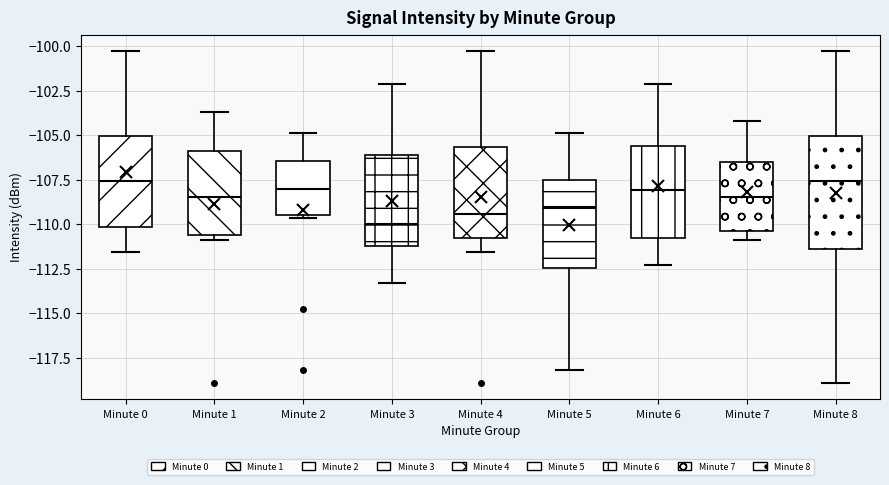

Reading left to right, read every box against the y-axis: the position of its median line, the range the box covers, and the ends of its whiskers. The values are not printed on the chart, so give them approximately, as read against the axis.

Minute 0: median -107.5, box -110.0 to -105.0, whiskers -111.5 to -100.5
Minute 1: median -108.5, box -110.5 to -106.0, whiskers -111.0 to -103.5
Minute 2: median -108.0, box -109.5 to -106.5, whiskers -109.5 (just below the box's lower edge) to -105.0
Minute 3: median -110.0, box -111.0 to -106.0, whiskers -113.5 to -102.0
Minute 4: median -109.5, box -111.0 to -105.5, whiskers -111.5 to -100.5
Minute 5: median -109.0, box -112.5 to -107.5, whiskers -118.0 to -105.0
Minute 6: median -108.0, box -111.0 to -105.5, whiskers -112.5 to -102.0
Minute 7: median -108.5, box -110.5 to -106.5, whiskers -111.0 to -104.0
Minute 8: median -107.5, box -111.5 to -105.0, whiskers -119.0 to -100.5